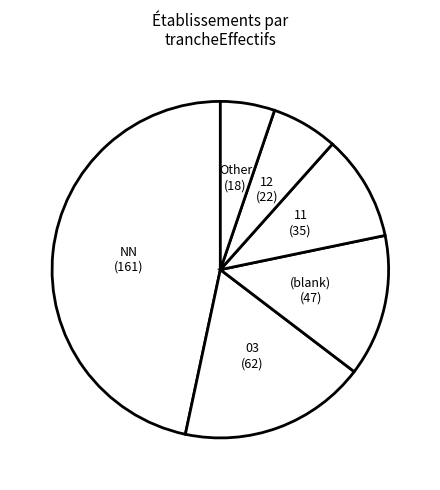

What is the largest slice in the pie chart?

NN